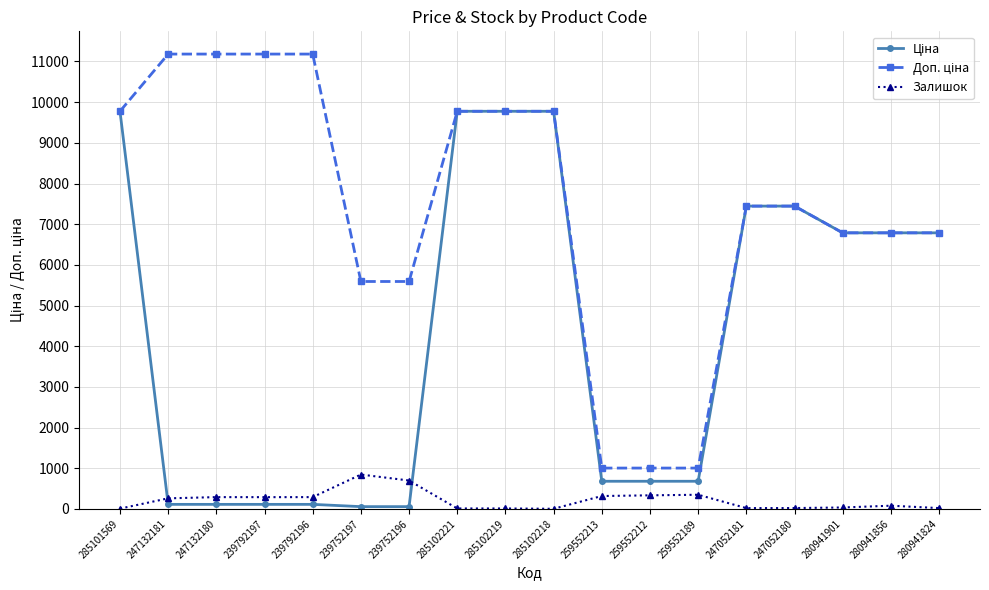

How many categories are shown in the chart?

18